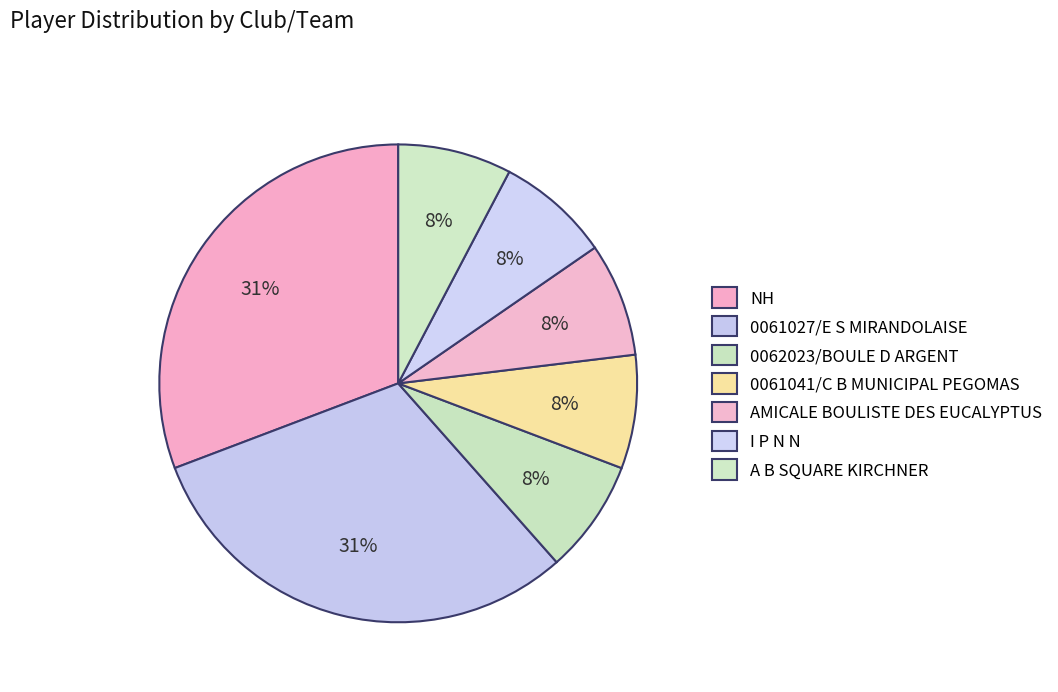

True or false: 0061027/E S MIRANDOLAISE accounts for 50% of the total.

False